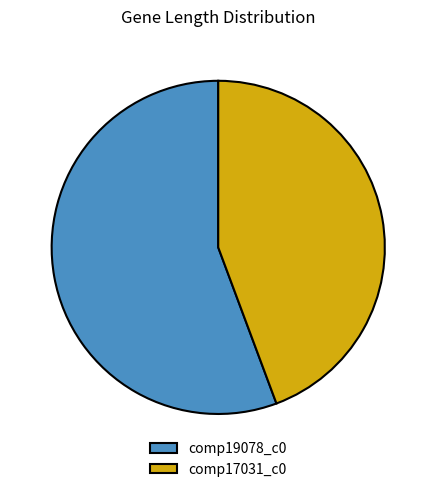

How many segments does this pie chart have?

2